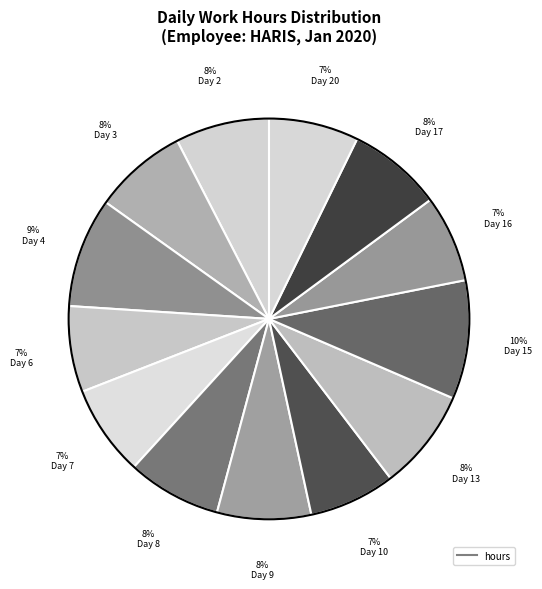

How many segments does this pie chart have?

13